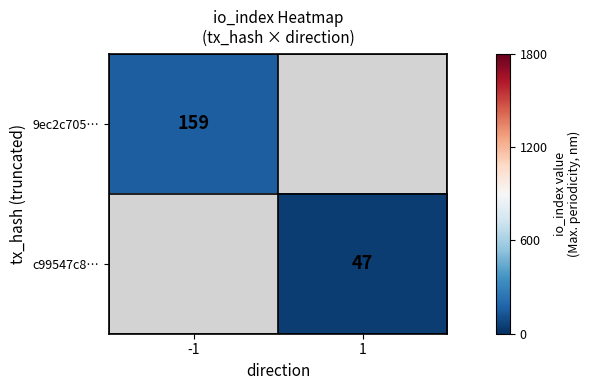

True or false: c99547c8… has a value of 47 at 1.

True